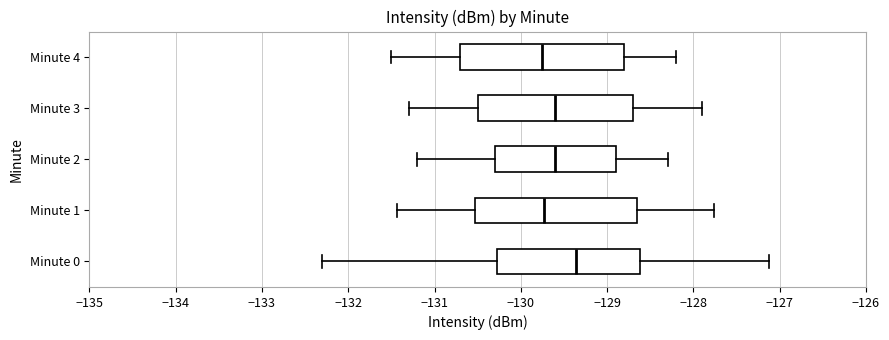

Reading bottom to top, transcribe this box plot: for each box, give where its median line is, the range the box spans, and where its two whiskers end, as read against the x-axis. The values are not printed on the chart, so give them approximately, as read against the axis.

Minute 0: median -129.4, box -130.3 to -128.6, whiskers -132.3 to -127.1
Minute 1: median -129.7, box -130.5 to -128.7, whiskers -131.4 to -127.8
Minute 2: median -129.6, box -130.3 to -128.9, whiskers -131.2 to -128.3
Minute 3: median -129.6, box -130.5 to -128.7, whiskers -131.3 to -127.9
Minute 4: median -129.7, box -130.7 to -128.8, whiskers -131.5 to -128.2